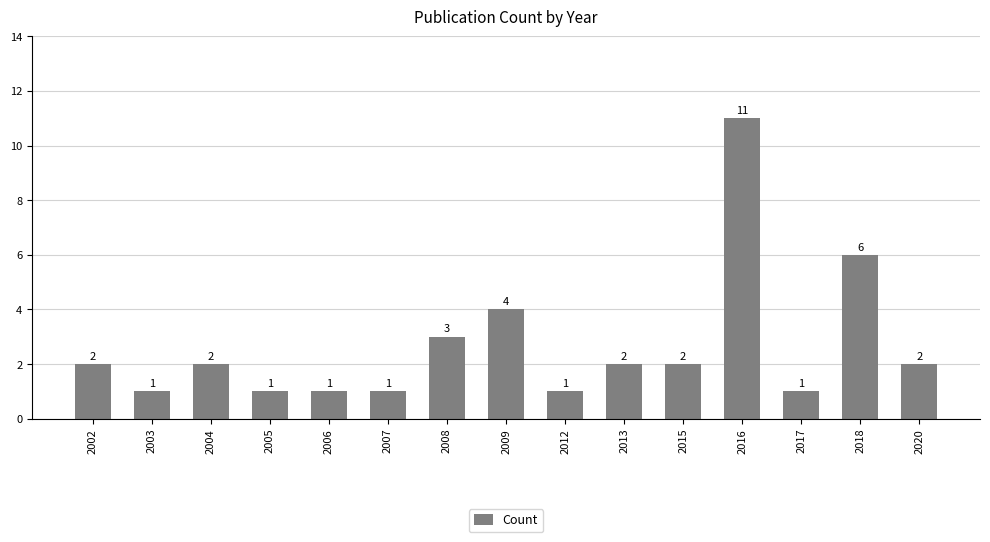

At which category does the chart reach its peak across all series?

2016